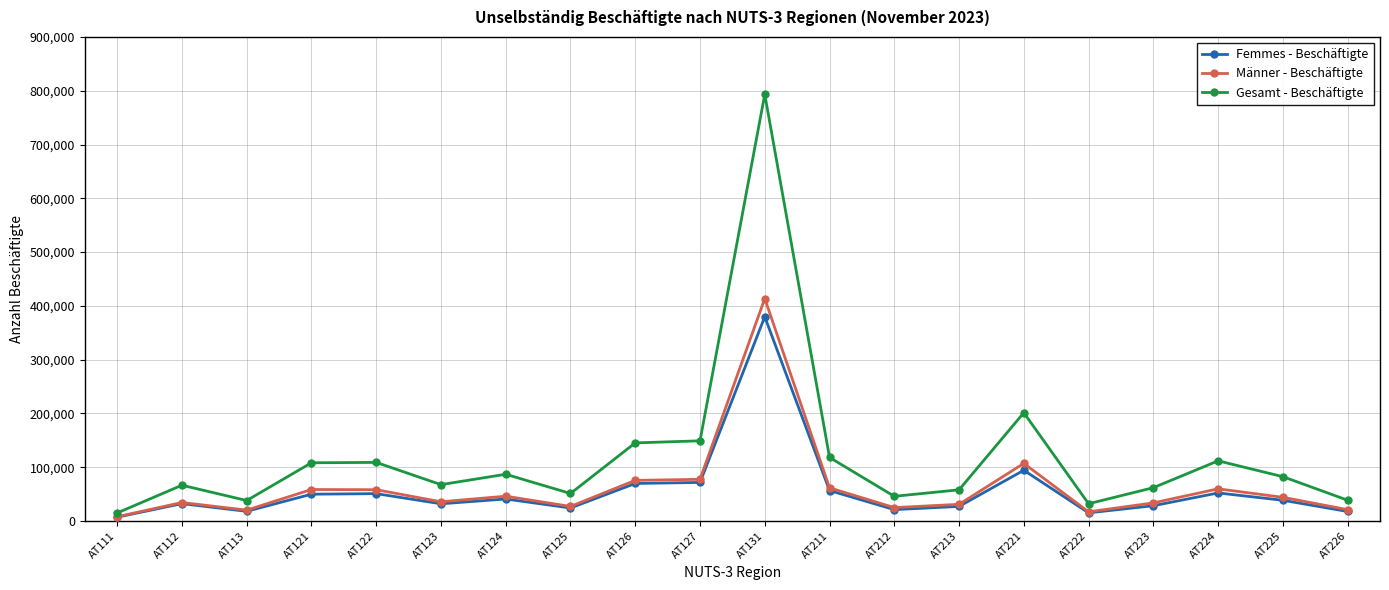

Does the chart have visible grid lines?

Yes